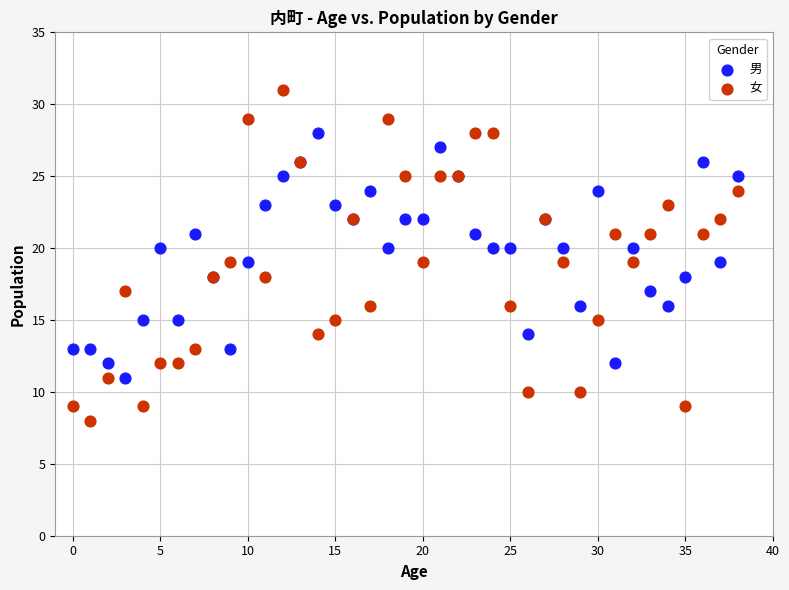

Which series has the largest Y range (max minus min)?

女